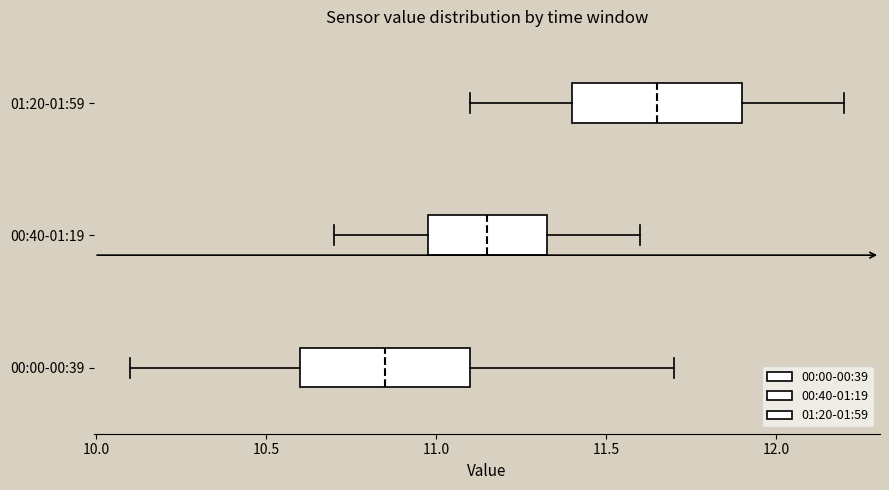

Reading bottom to top, transcribe this box plot: for each box, give where its median line is, the range the box spans, and where its two whiskers end, as read against the x-axis. The values are not printed on the chart, so give them approximately, as read against the axis.

00:00-00:39: median 10.85, box 10.60 to 11.10, whiskers 10.10 to 11.70
00:40-01:19: median 11.15, box 11.00 to 11.35, whiskers 10.70 to 11.60
01:20-01:59: median 11.65, box 11.40 to 11.90, whiskers 11.10 to 12.20